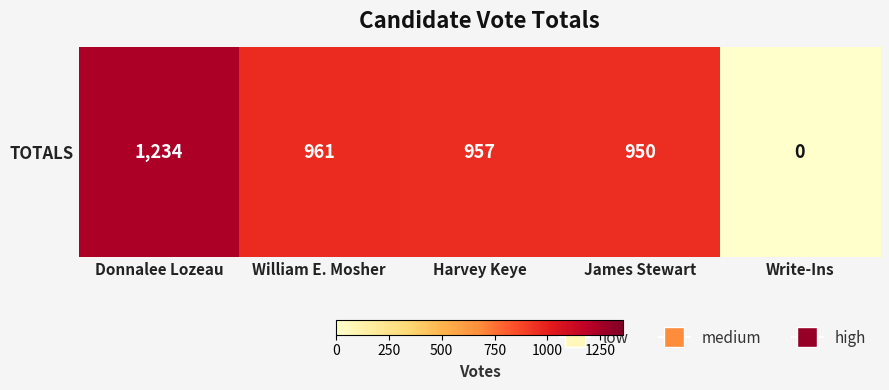

What is the change in value from Donnalee Lozeau to James Stewart?

-284